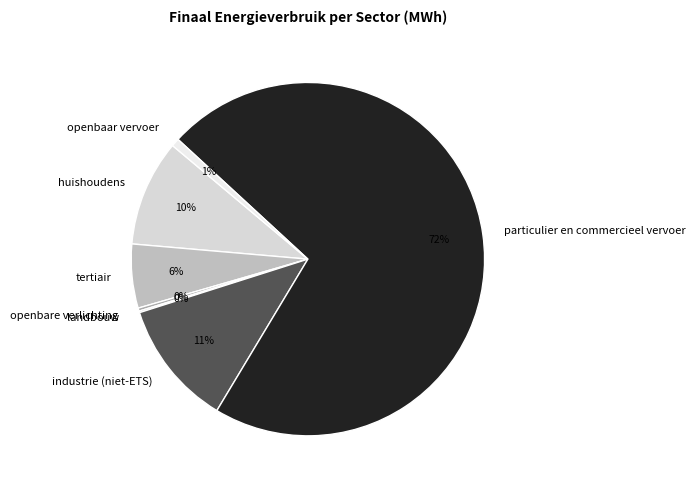

Which slice is the largest?

particulier en commercieel vervoer